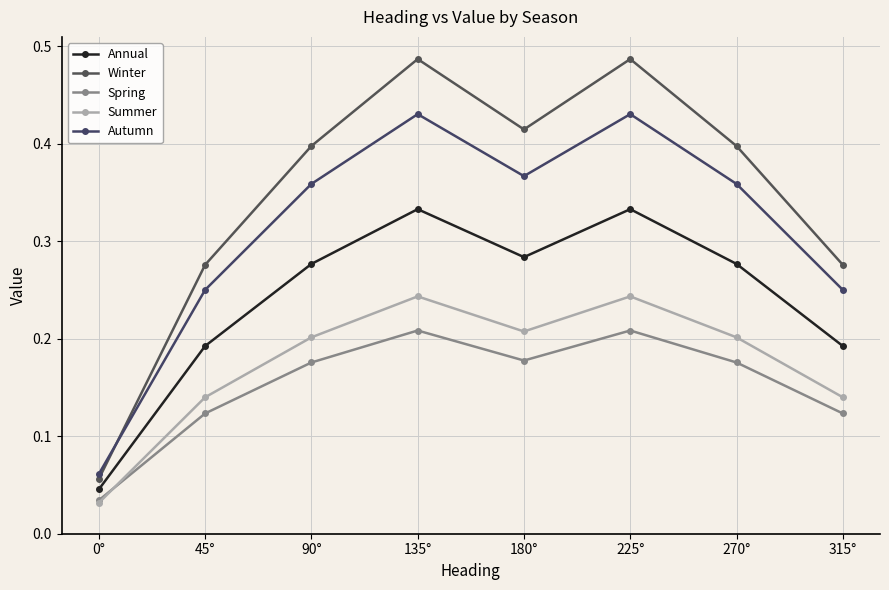

What position from the left is 135°?

4